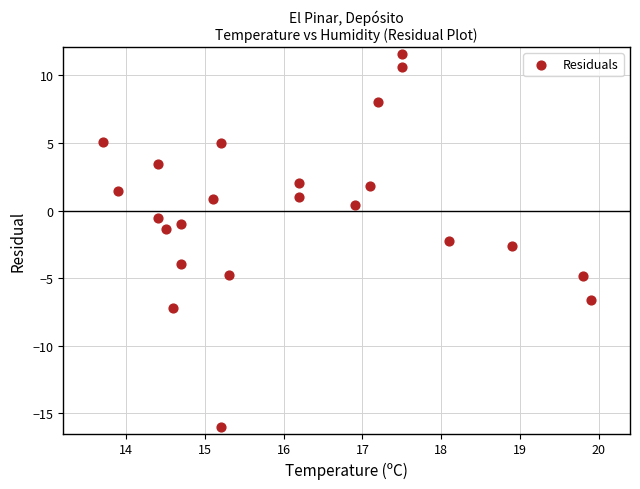

What is the range of Y values (max minus min)?

27.6